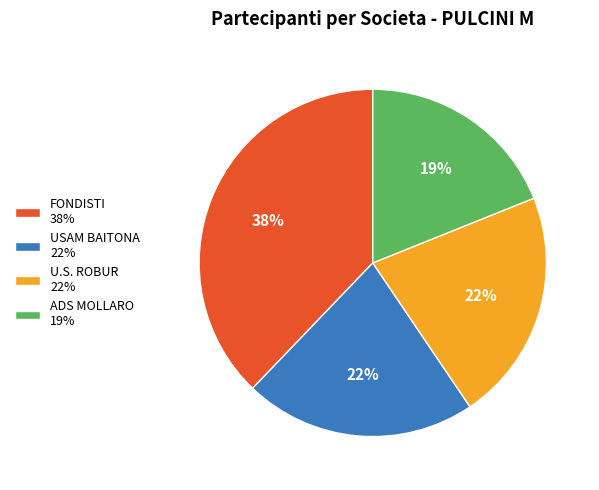

Is there any slice that represents more than half of the pie?

No